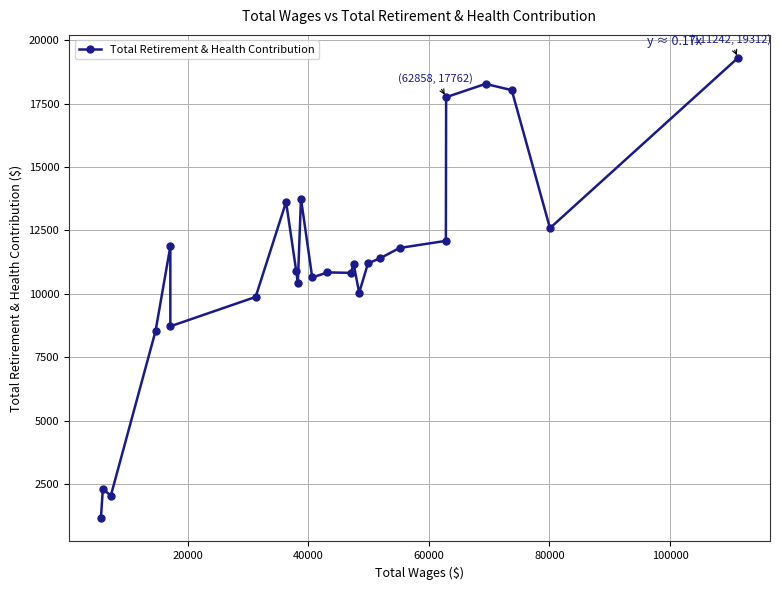

What is the maximum value shown in the chart?

19312